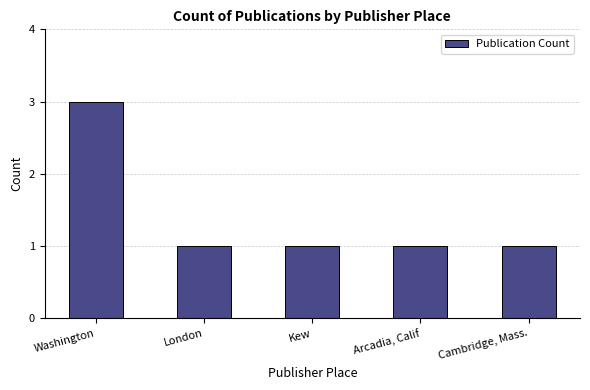

Count the values in the range 1 to 2.

4